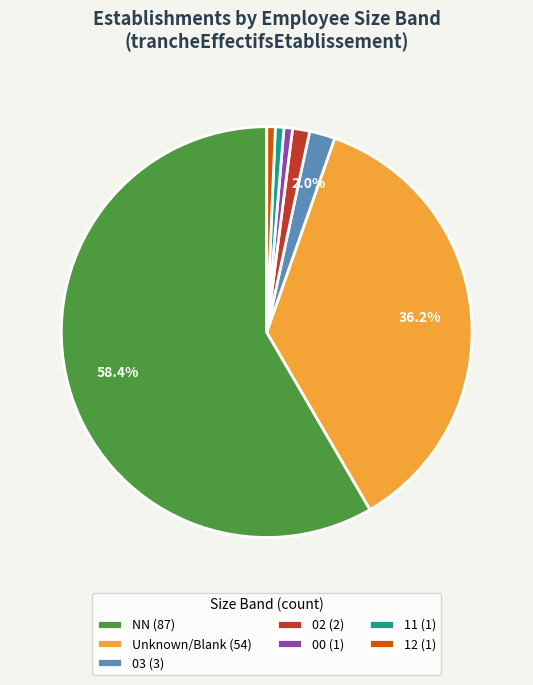

How many segments does this pie chart have?

7